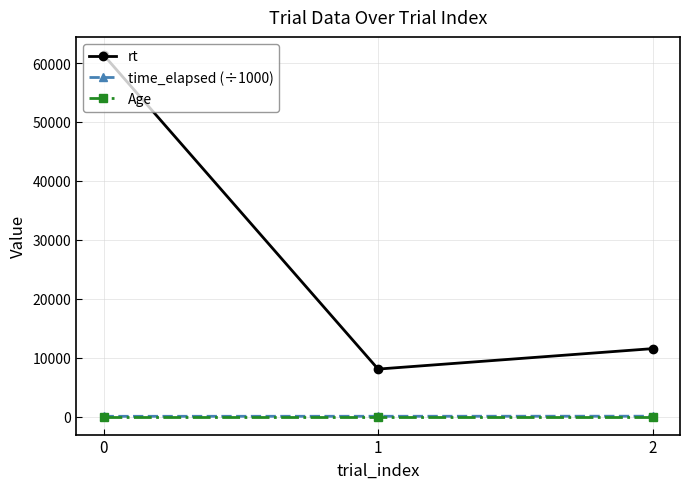

True or false: rt has a value of 4897.8 at 1.

False